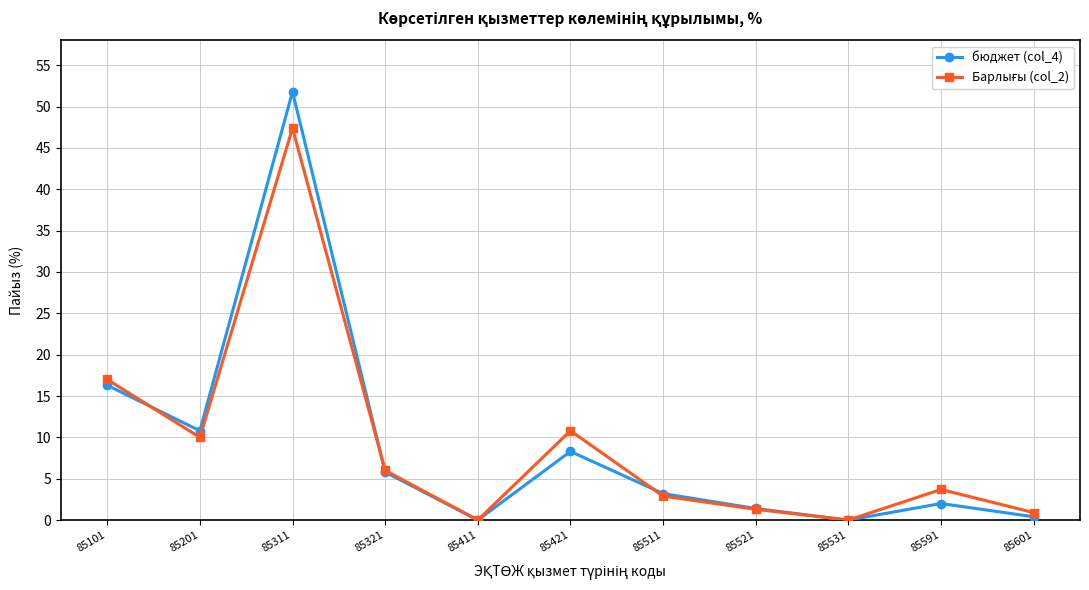

At which category is the sum across all series the highest?

85311